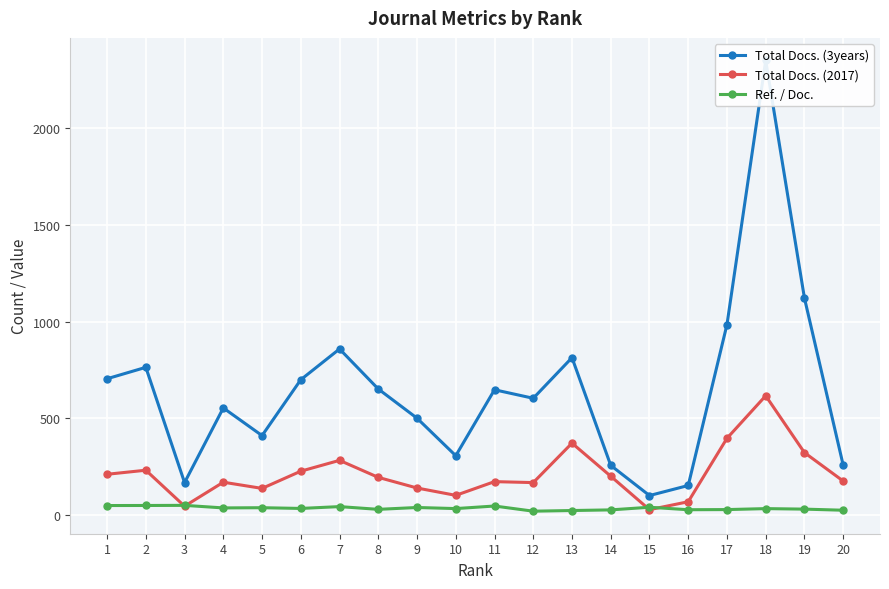

How many lines are shown in the chart?

3